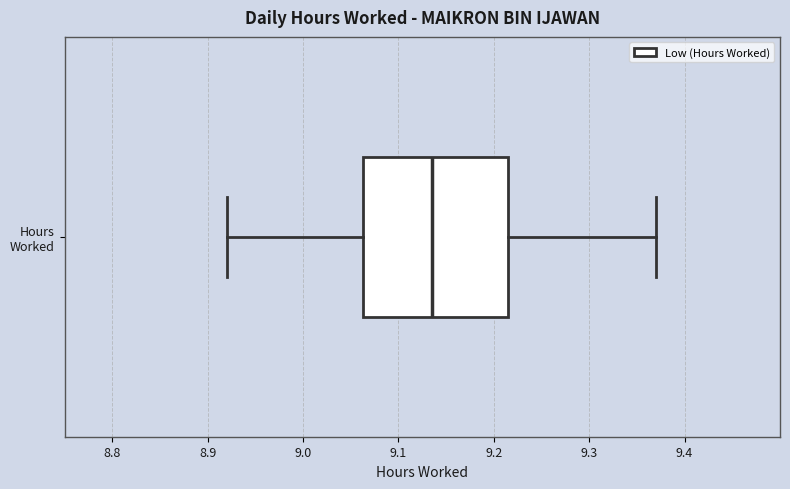

Where is the left edge of the box for Hours Worked on the x-axis? The values are not printed on the chart, so give them approximately, as read against the axis.

9.06